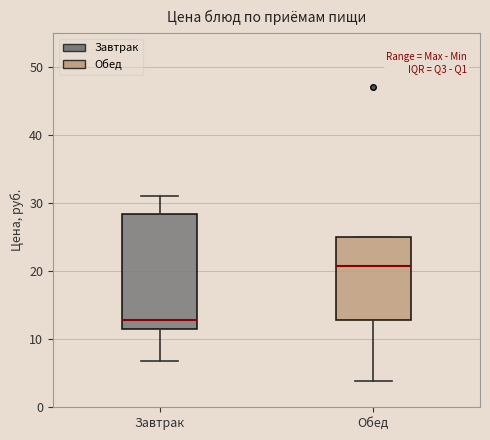

Reading left to right, transcribe this box plot: for each box, give where its median line is, the range the box spans, and where its two whiskers end, as read against the y-axis. The values are not printed on the chart, so give them approximately, as read against the axis.

Завтрак: median 13, box 11 to 28, whiskers 7 to 31
Обед: median 21, box 13 to 25, whiskers 4 to 25